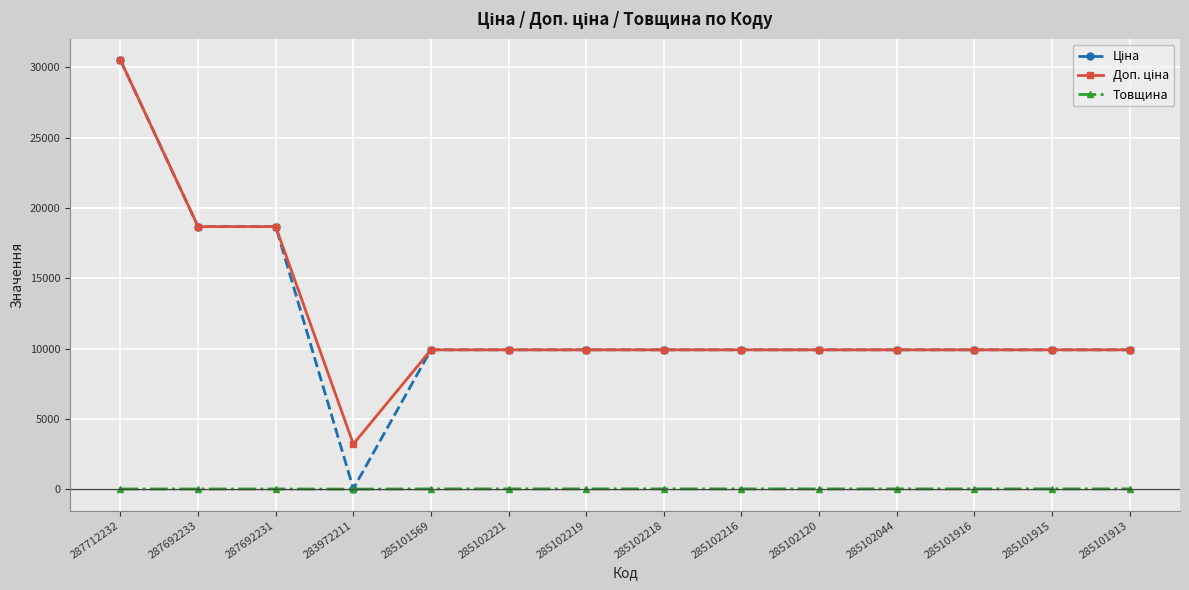

How many data points does each series have?

14